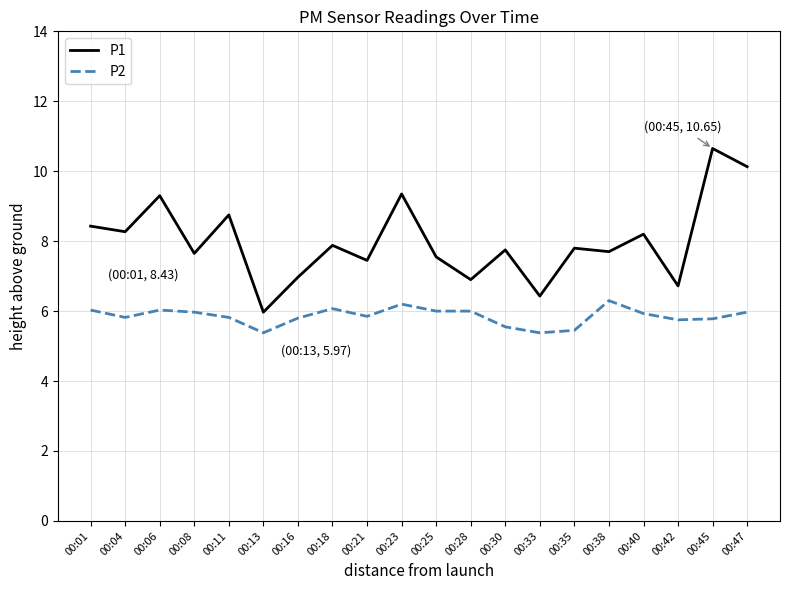

What is the difference between the highest and lowest values at 00:11?

2.9